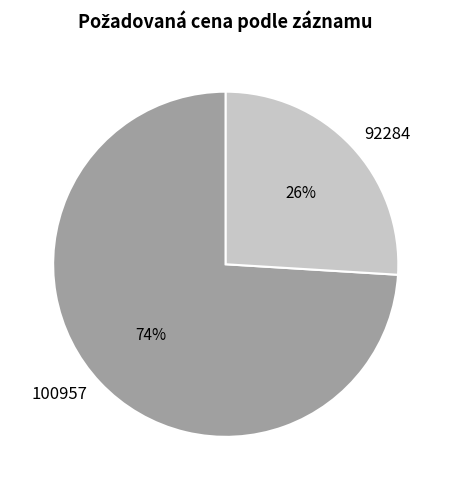

Is there a majority slice in this chart?

Yes